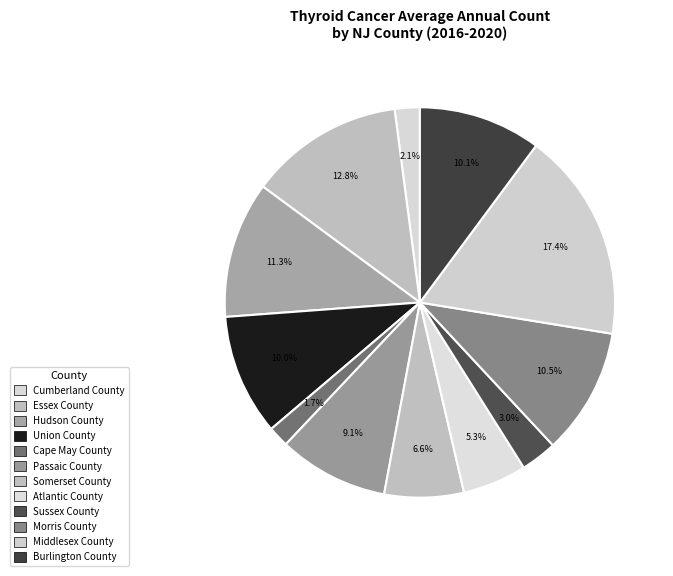

To the nearest percent, what is the difference between the largest and smallest slice percentages?

16%